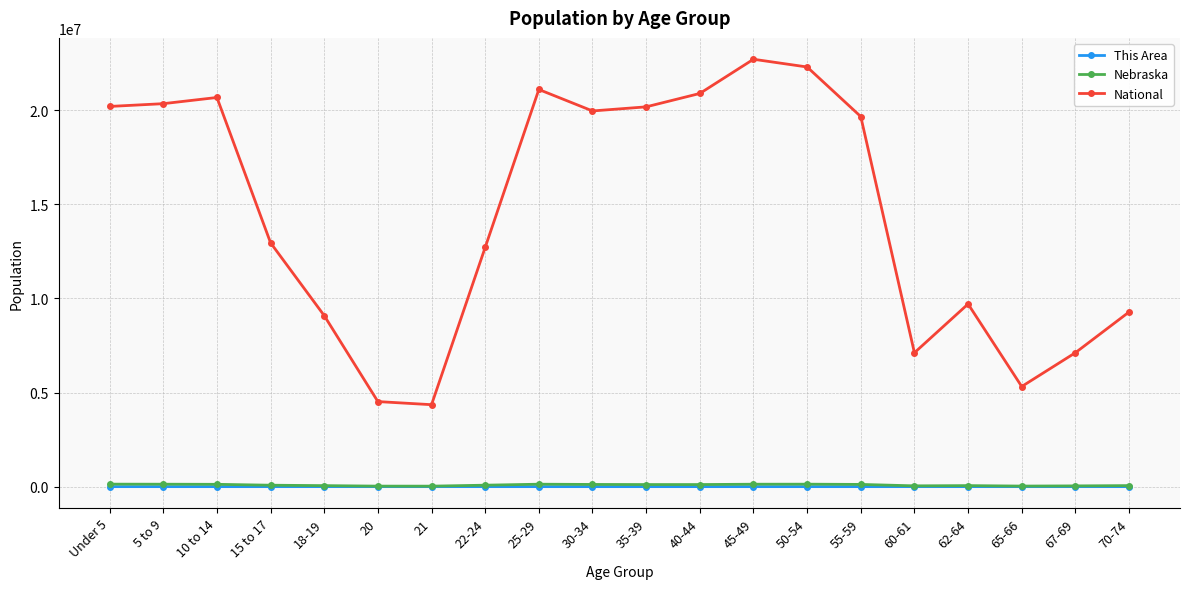

What is the difference between the highest and lowest values at 21?

4354288